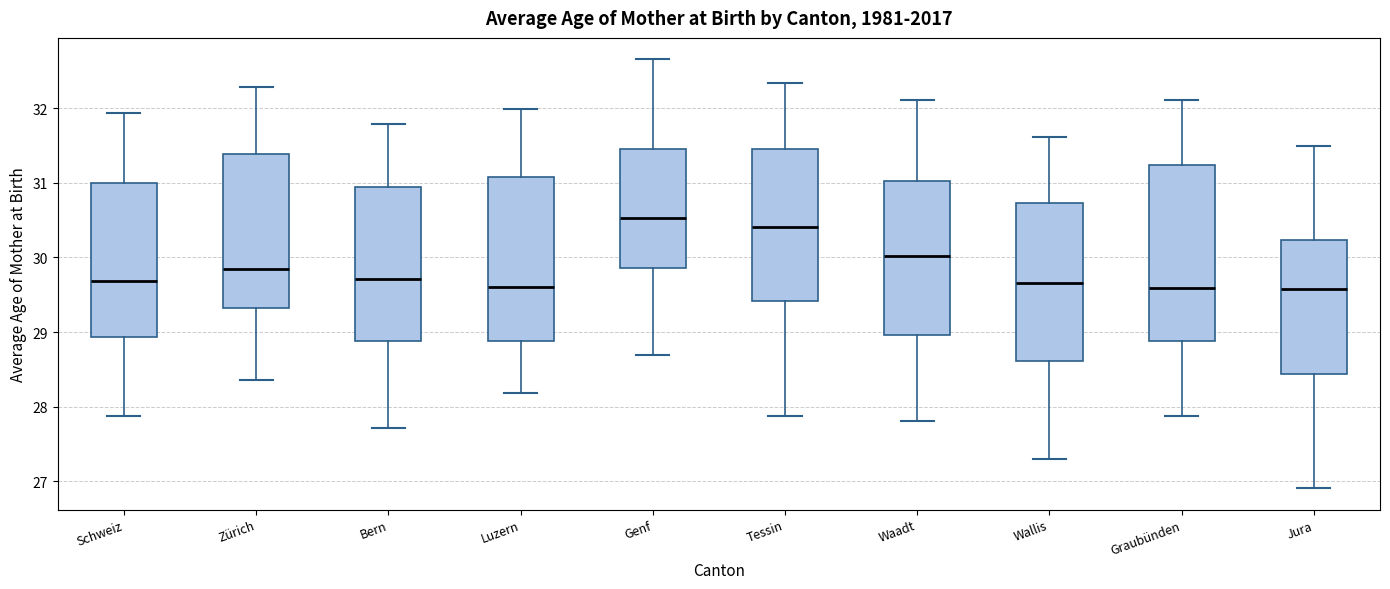

Reading left to right, read every box against the y-axis: the position of its median line, the range the box covers, and the ends of its whiskers. The values are not printed on the chart, so give them approximately, as read against the axis.

Schweiz: median 29.7, box 28.9 to 31.0, whiskers 27.9 to 31.9
Zürich: median 29.8, box 29.3 to 31.4, whiskers 28.4 to 32.3
Bern: median 29.7, box 28.9 to 30.9, whiskers 27.7 to 31.8
Luzern: median 29.6, box 28.9 to 31.1, whiskers 28.2 to 32.0
Genf: median 30.5, box 29.9 to 31.5, whiskers 28.7 to 32.7
Tessin: median 30.4, box 29.4 to 31.5, whiskers 27.9 to 32.3
Waadt: median 30.0, box 29.0 to 31.0, whiskers 27.8 to 32.1
Wallis: median 29.7, box 28.6 to 30.7, whiskers 27.3 to 31.6
Graubünden: median 29.6, box 28.9 to 31.2, whiskers 27.9 to 32.1
Jura: median 29.6, box 28.4 to 30.2, whiskers 26.9 to 31.5